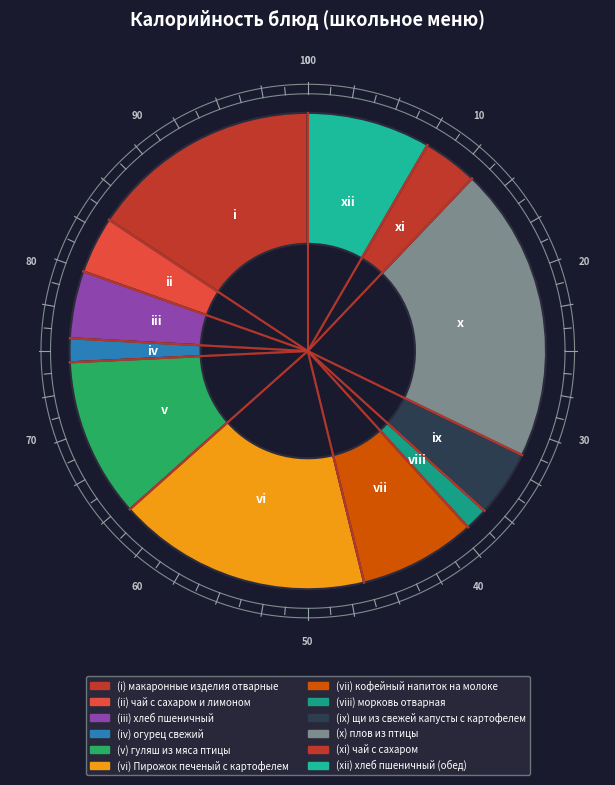

How many segments does this pie chart have?

12